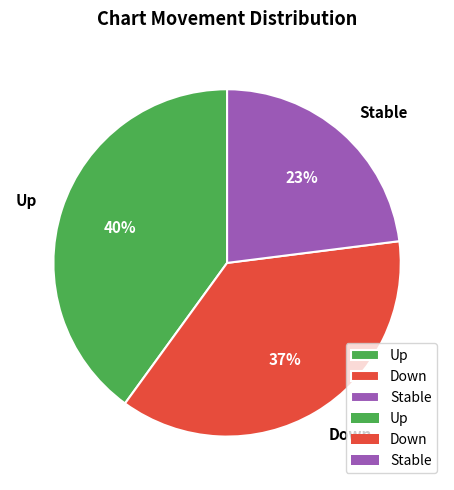

Which has a higher value, Up or Down?

Up